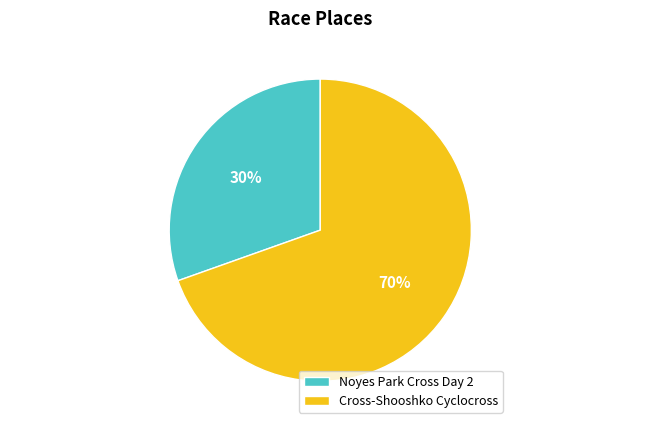

Which category has the smallest portion of the pie?

Noyes Park Cross Day 2